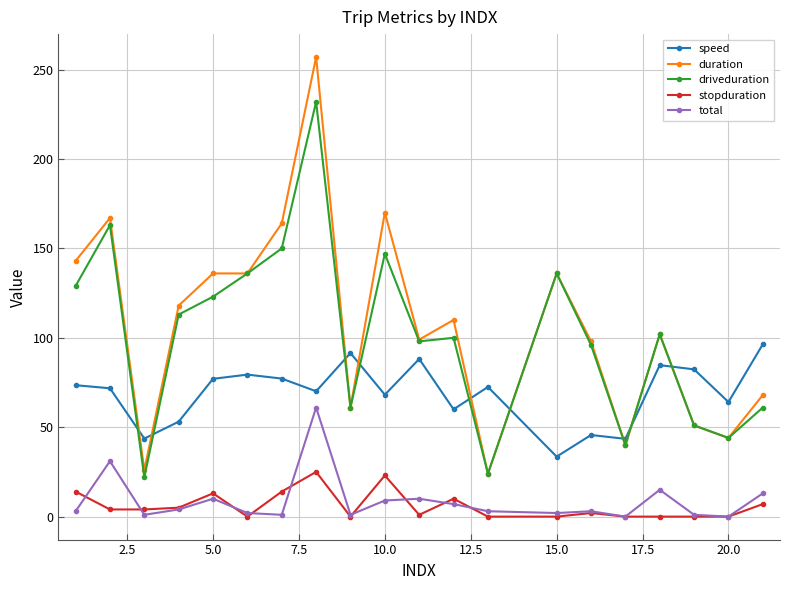

At how many categories does at least one series exceed 154?

4